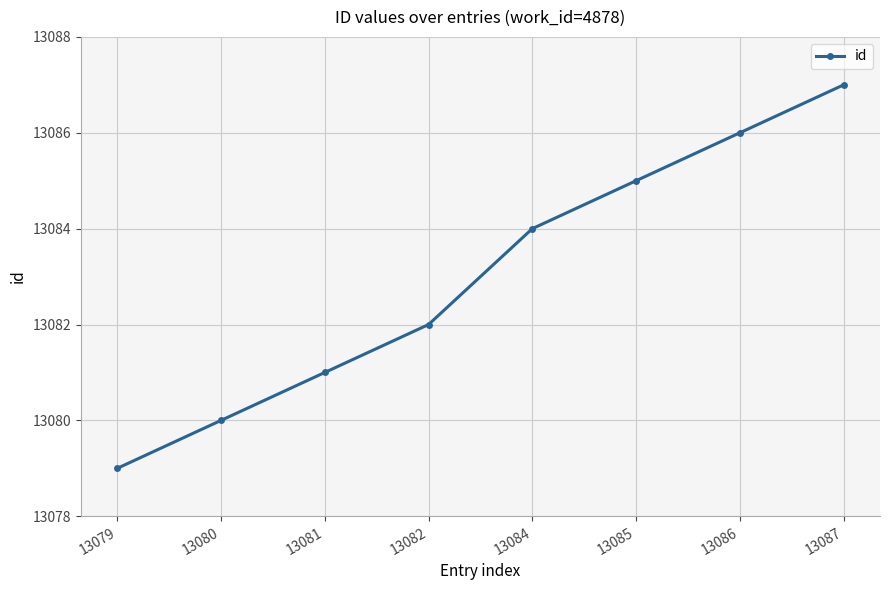

What is the average value?

13083